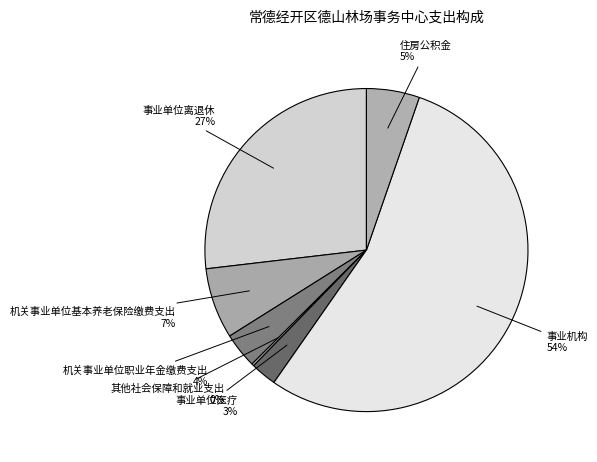

The 机关事业单位职业年金缴费支出 slice represents 4% of the pie. True or false?

True